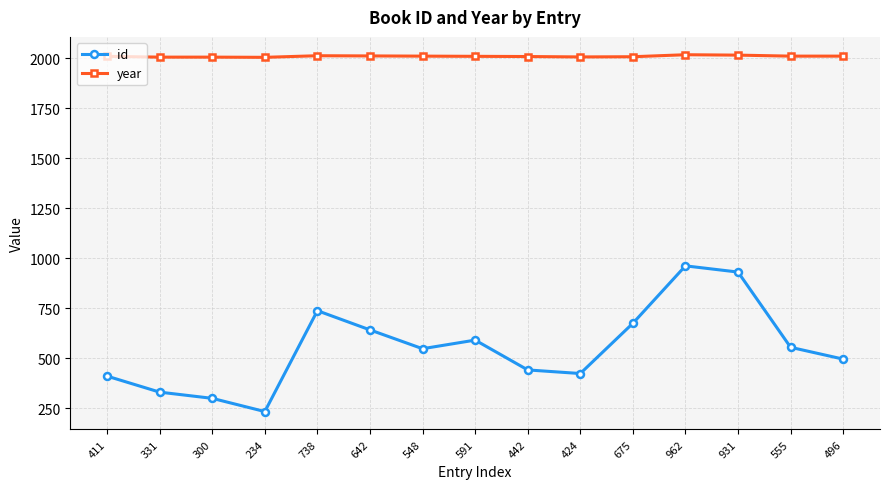

Is it true that id equals 548 at 548?

True